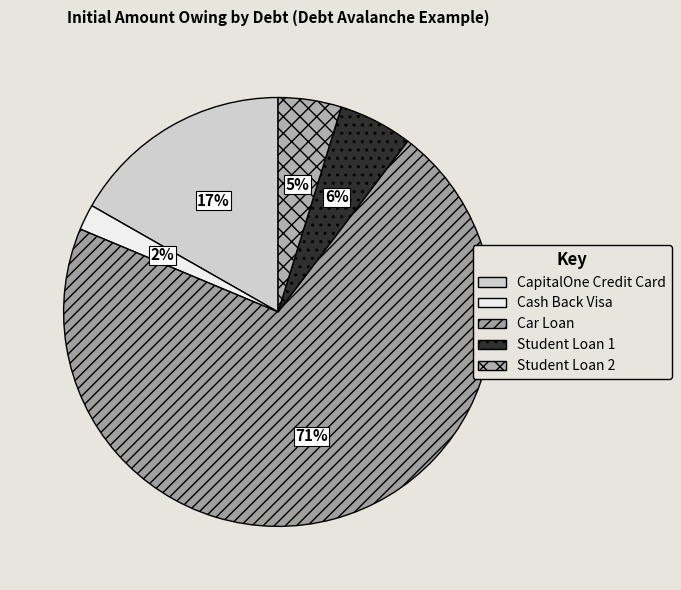

True or false: Student Loan 1 accounts for 6% of the total.

True